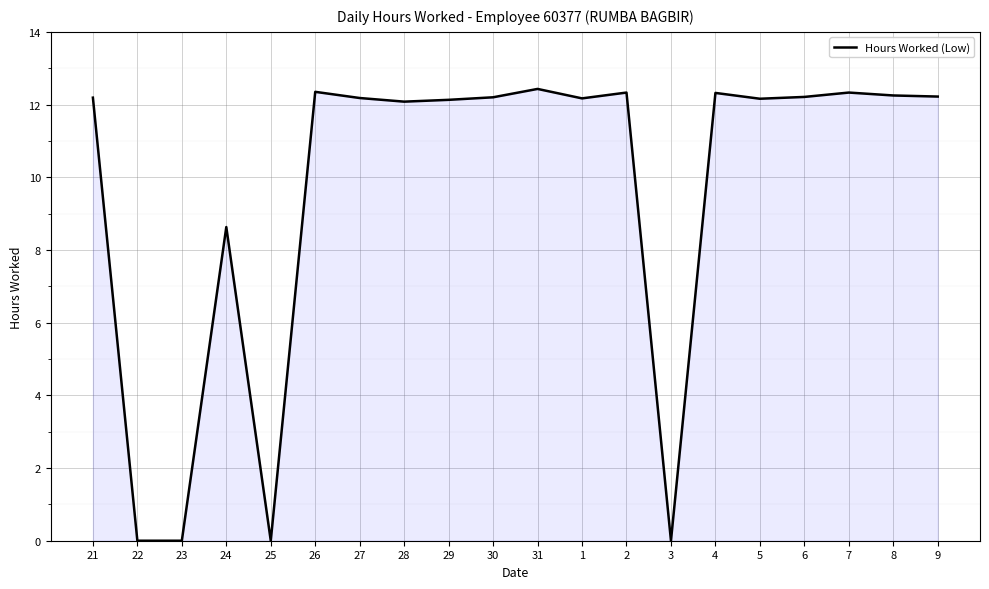

What is the difference between the maximum and minimum values?

12.4